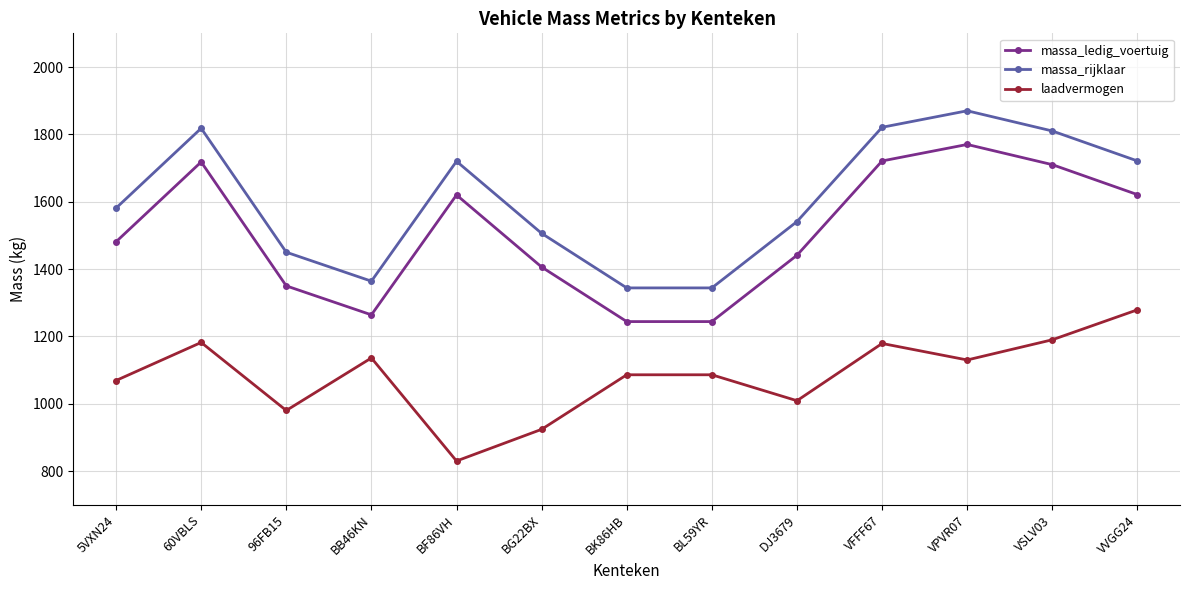

What is the spread (max minus min) of values at BK86HB?

258